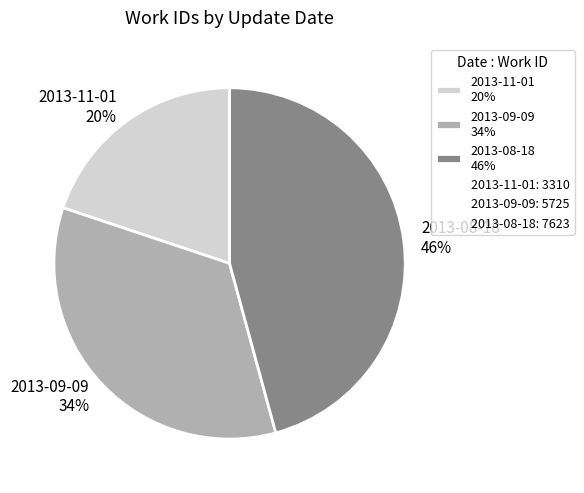

To the nearest percent, what is the difference between the 2013-09-09 and 2013-11-01 slice percentages?

14%